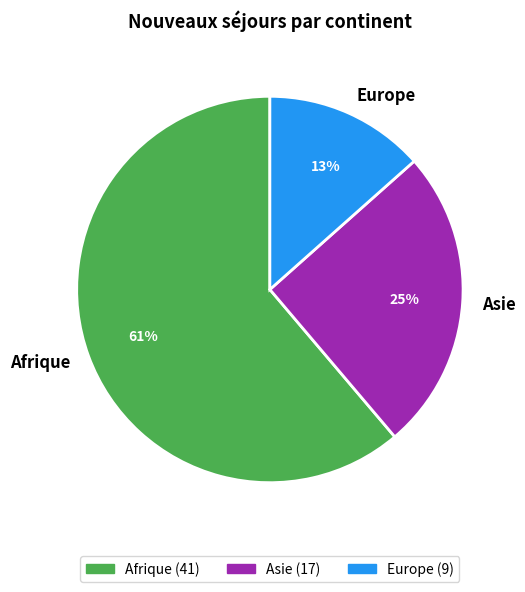

To the nearest percent, what is the combined percentage of Afrique and Europe?

75%